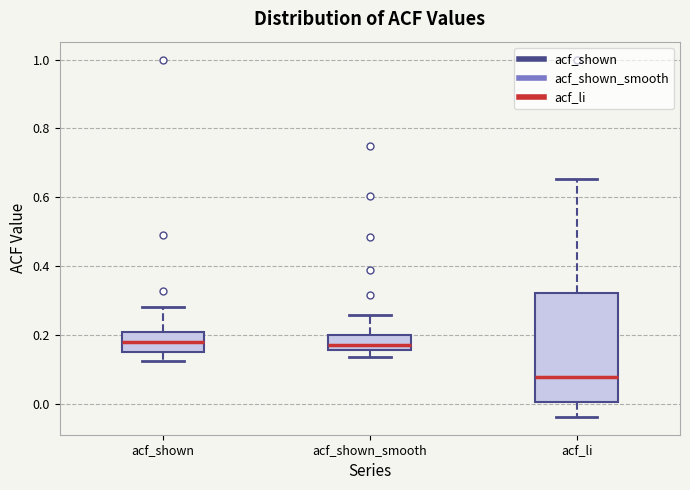

Which box has the lowest median line?

acf_li